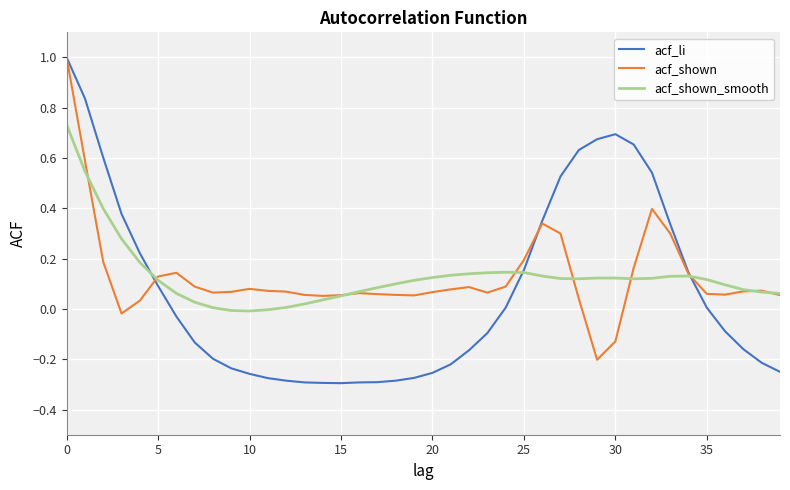

Which series has the largest range (max minus min)?

acf_li